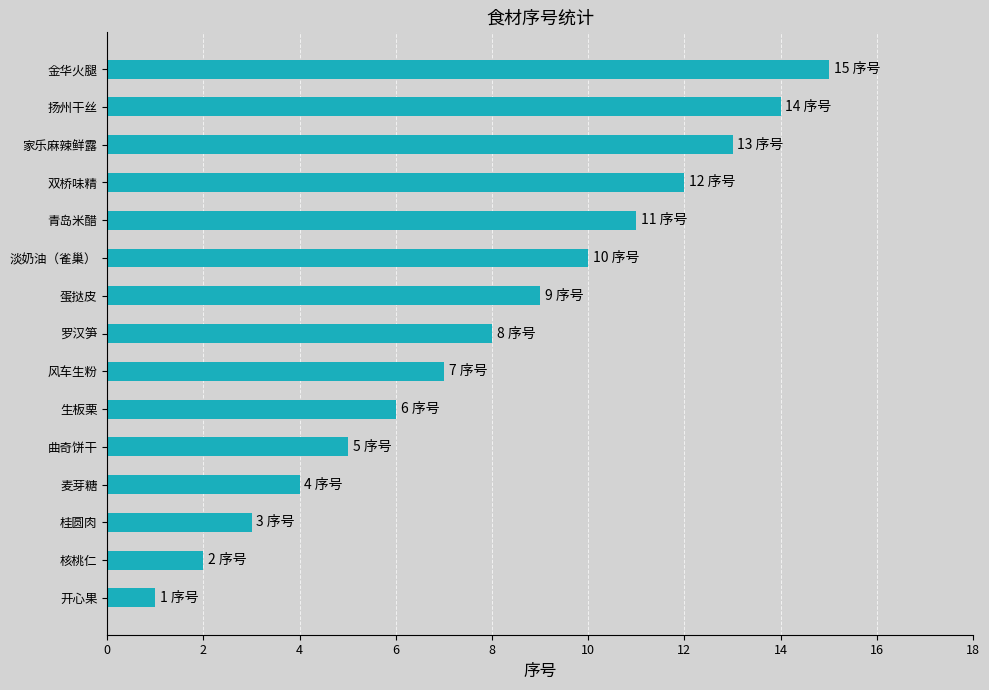

How many bars are there in total?

15